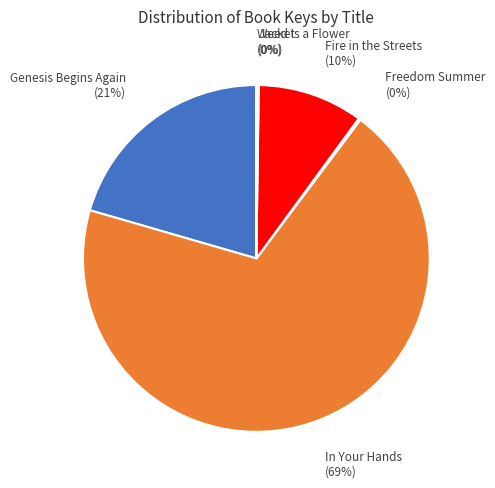

Which category has the biggest portion of the pie?

In Your Hands